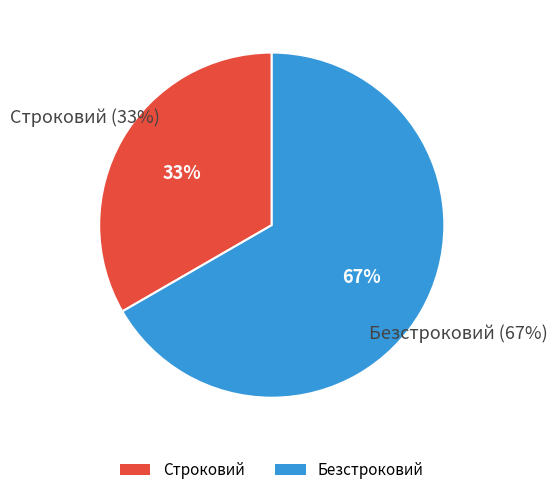

Rank the categories by value from lowest to highest.

Строковий, Безстроковий